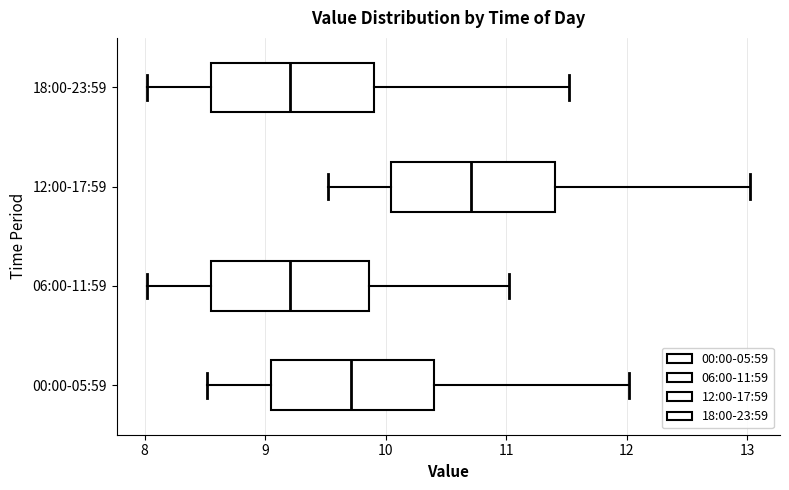

Where does the median line of the box for 12:00-17:59 sit on the x-axis? The values are not printed on the chart, so give them approximately, as read against the axis.

10.7